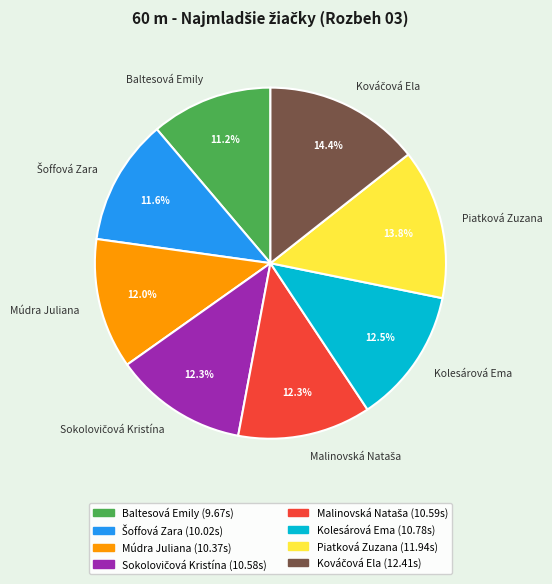

How many slices are in this pie chart?

8